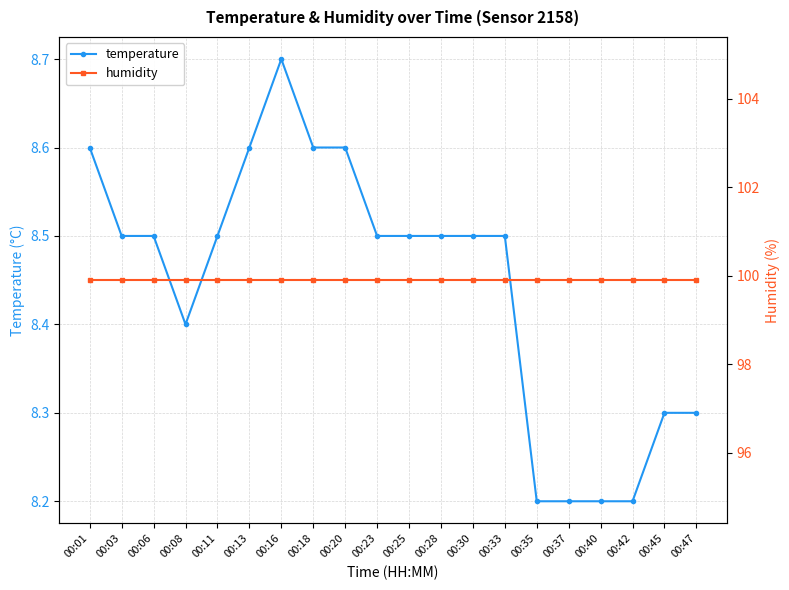

Reading left to right, what are all the values shown in this chart?

temperature: 8.6	8.5	8.5	8.4	8.5	8.6	8.7	8.6	8.6	8.5	8.5	8.5	8.5	8.5	8.2	8.2	8.2	8.2	8.3	8.3
humidity: 99.9	99.9	99.9	99.9	99.9	99.9	99.9	99.9	99.9	99.9	99.9	99.9	99.9	99.9	99.9	99.9	99.9	99.9	99.9	99.9